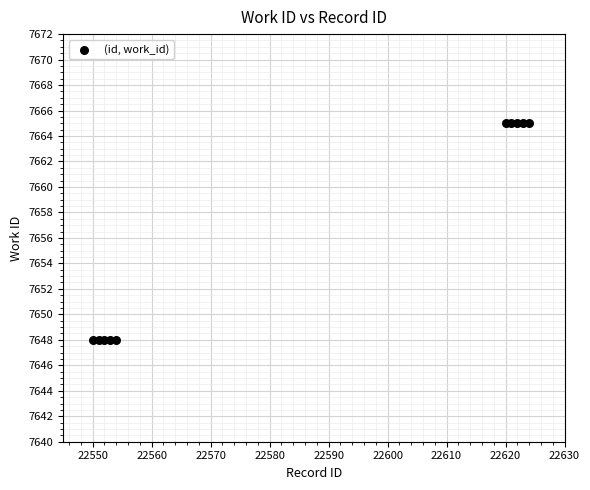

What is the range of Y values (max minus min)?

17